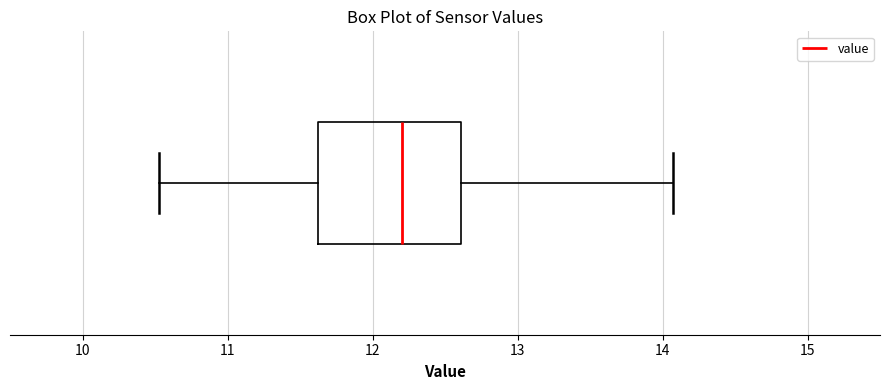

Where does the right whisker of the box end on the x-axis? The values are not printed on the chart, so give them approximately, as read against the axis.

14.1